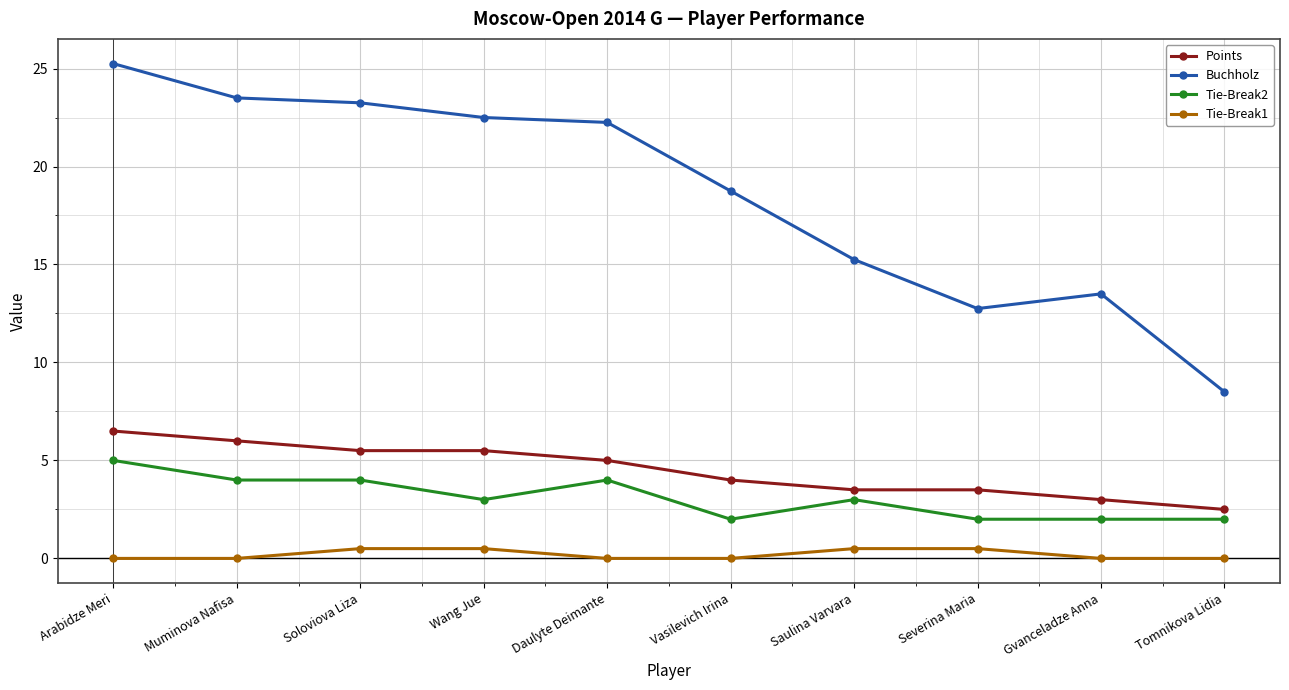

Which series has the largest range (max minus min)?

Buchholz